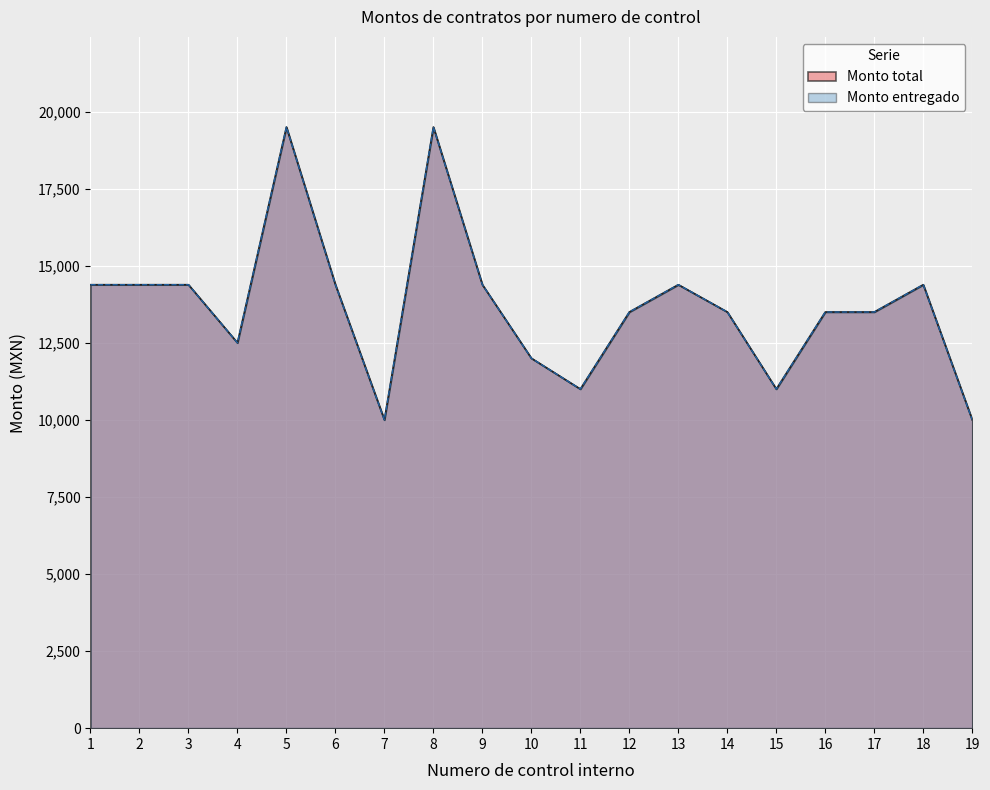

At which category does the chart reach its minimum across all series?

7